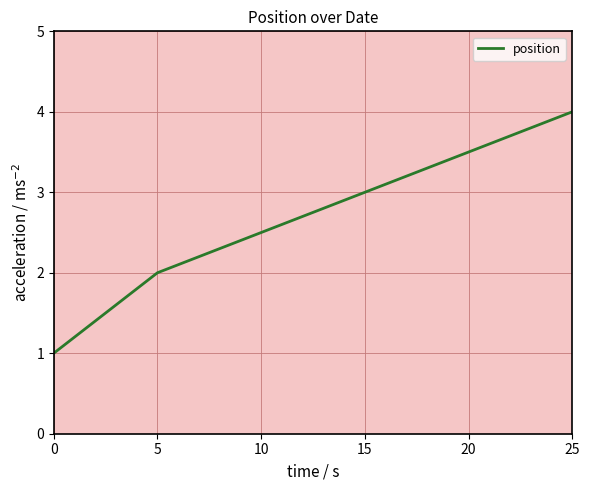

True or false: the data has more than 2 interior local peaks.

False